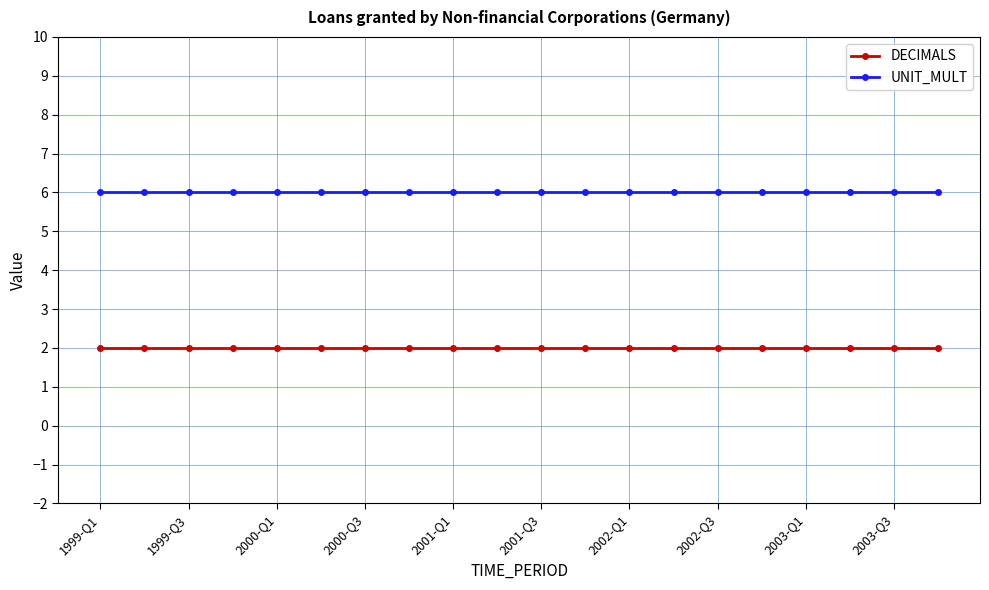

What is the maximum value for DECIMALS?

2